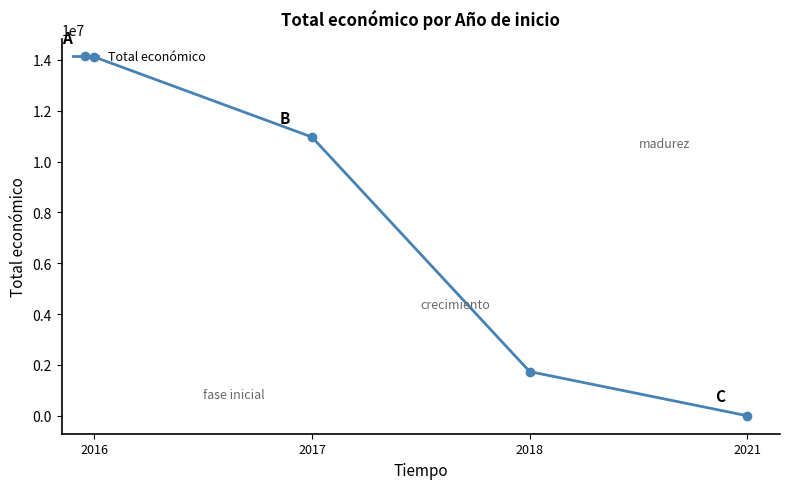

What is the difference between the second highest and minimum values?

10960253